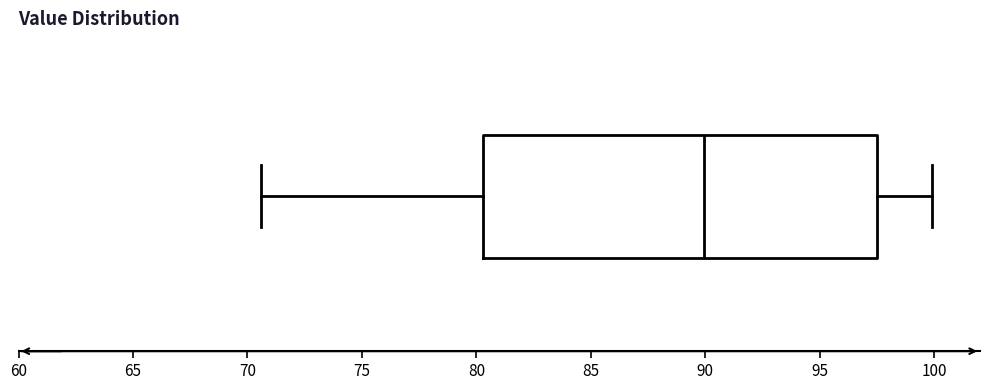

Read this box plot against the x-axis: the position of the median line, the range covered by the box, and the ends of both whiskers. The values are not printed on the chart, so give them approximately, as read against the axis.

median 90.0, box 80.5 to 97.5, whiskers 70.5 to 100.0